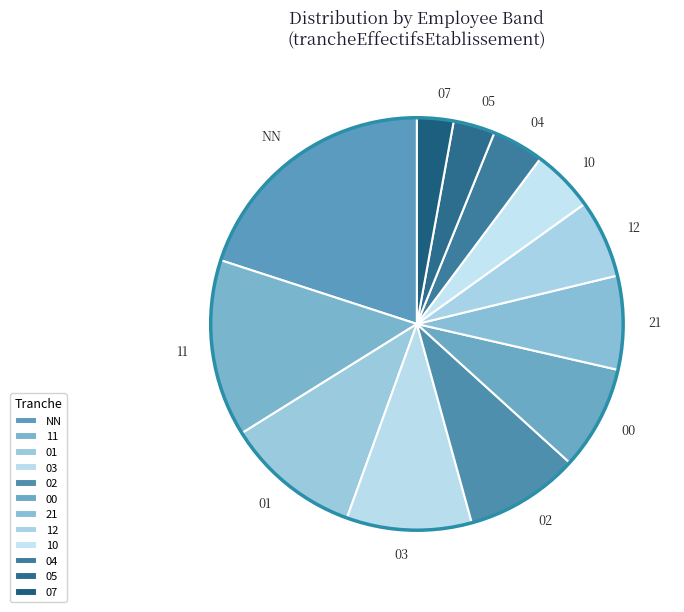

Which has a higher value, 02 or 21?

02